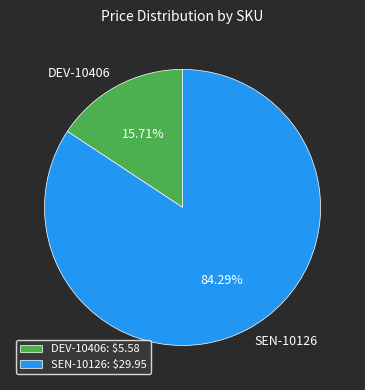

What is the largest slice in the pie chart?

SEN-10126